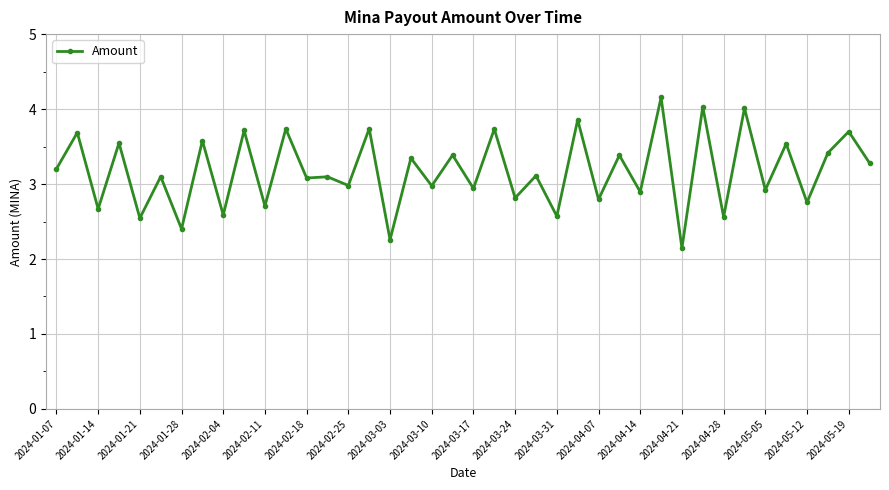

What is the difference between the maximum and minimum values?

2.0